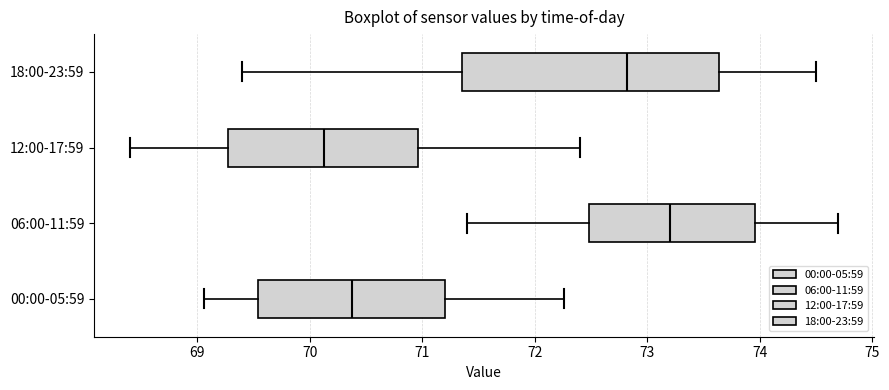

Reading bottom to top, transcribe this box plot: for each box, give where its median line is, the range the box spans, and where its two whiskers end, as read against the x-axis. The values are not printed on the chart, so give them approximately, as read against the axis.

00:00-05:59: median 70.4, box 69.5 to 71.2, whiskers 69.1 to 72.3
06:00-11:59: median 73.2, box 72.5 to 74.0, whiskers 71.4 to 74.7
12:00-17:59: median 70.1, box 69.3 to 71.0, whiskers 68.4 to 72.4
18:00-23:59: median 72.8, box 71.4 to 73.6, whiskers 69.4 to 74.5